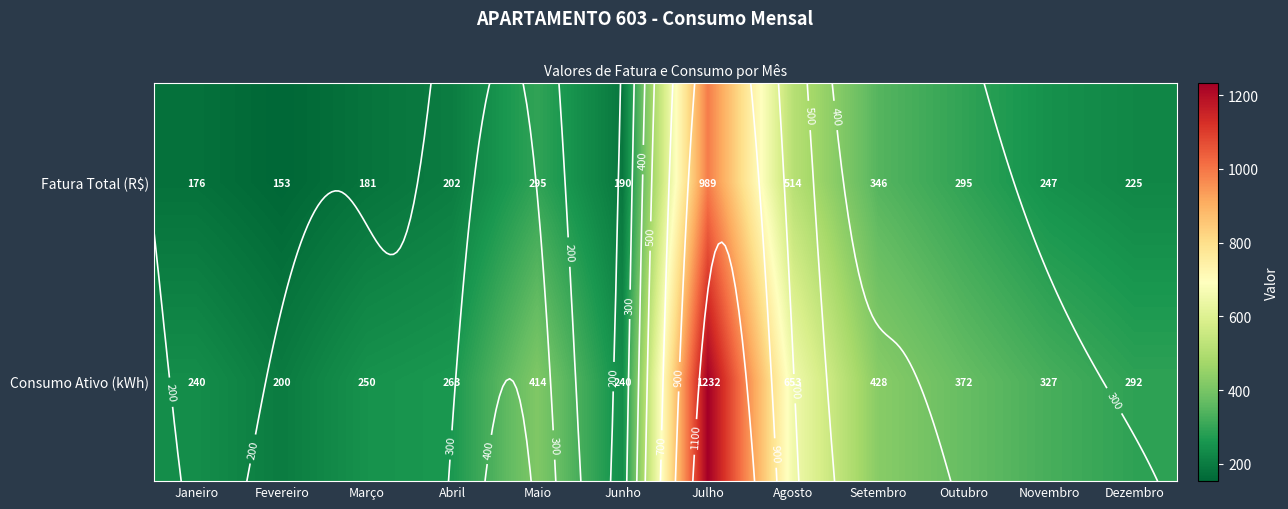

At which label is Consumo Ativo (kWh) closest to 716?

Agosto